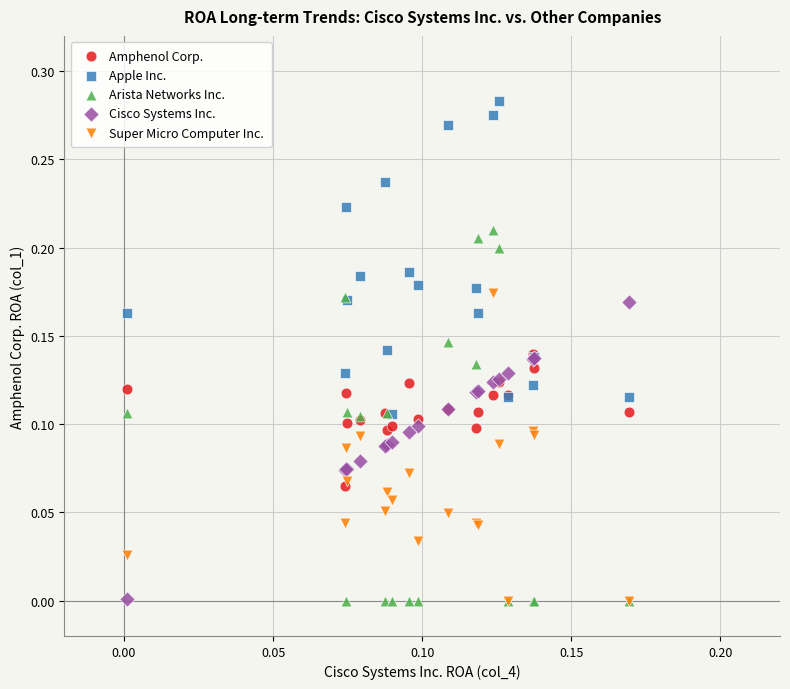

What are all the series names shown in the legend?

Amphenol Corp., Apple Inc., Arista Networks Inc., Cisco Systems Inc., Super Micro Computer Inc.